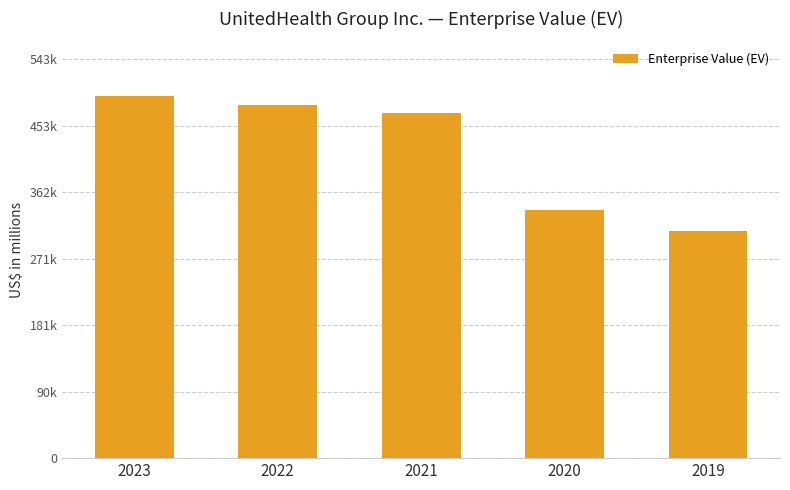

List the labels in order of value, smallest first.

2019, 2020, 2021, 2022, 2023